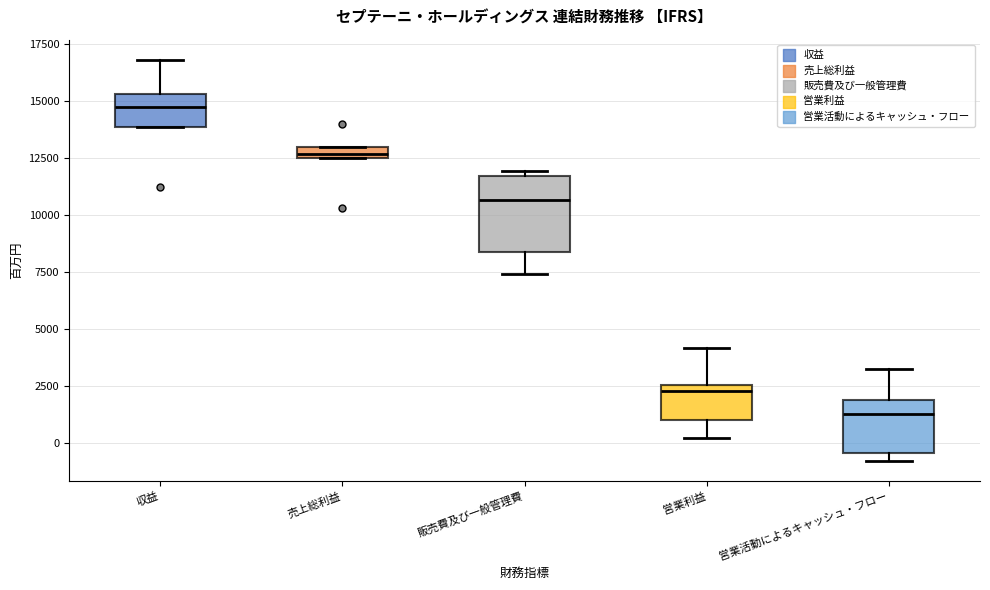

Where does the median line of the box for 販売費及び一般管理費 sit on the y-axis? The values are not printed on the chart, so give them approximately, as read against the axis.

10500